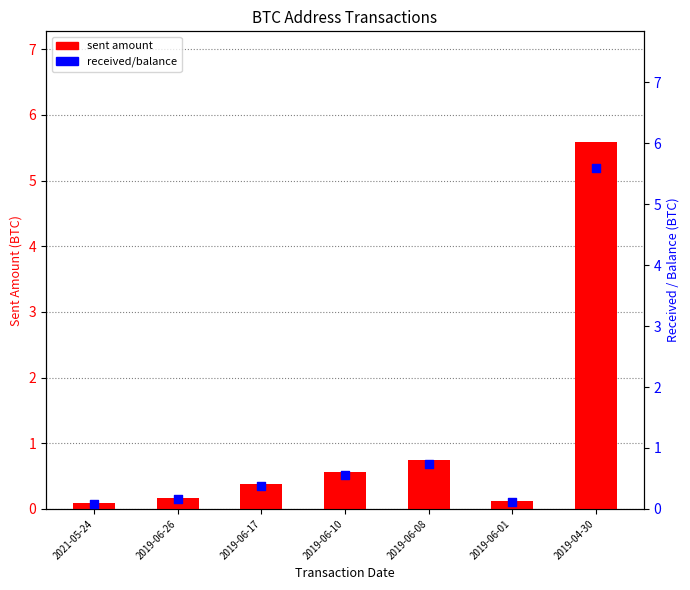

At which category is the sum across all series the highest?

2019-04-30